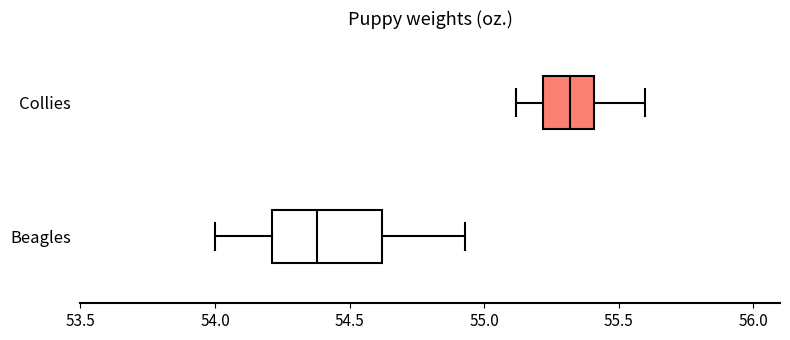

Which box's median line is the furthest to the left?

Beagles